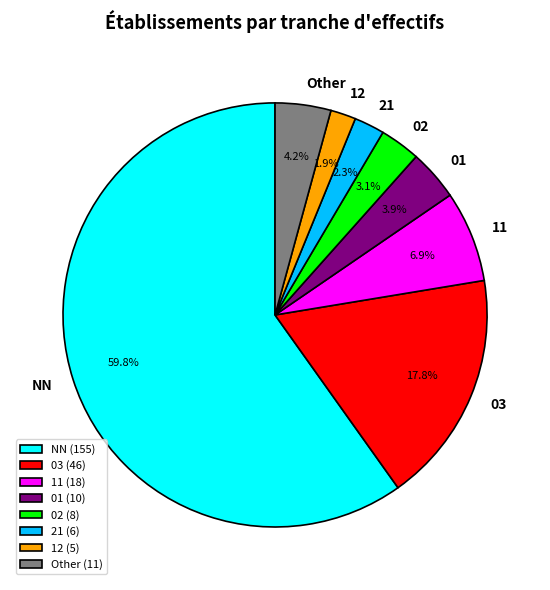

What percentage is the 01 slice, to the nearest percent?

4%